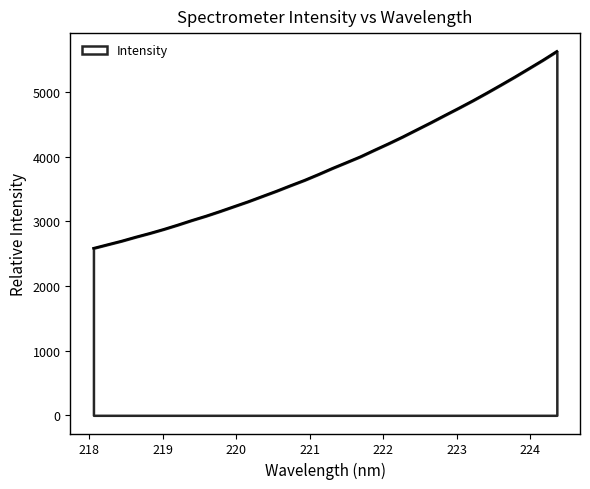

What is the greatest value displayed?

5630.8